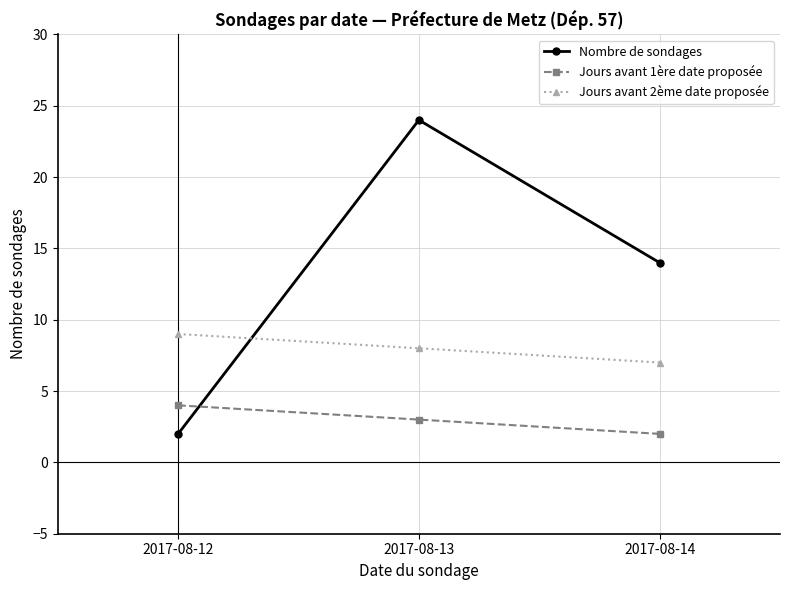

How many series are shown in this chart?

3